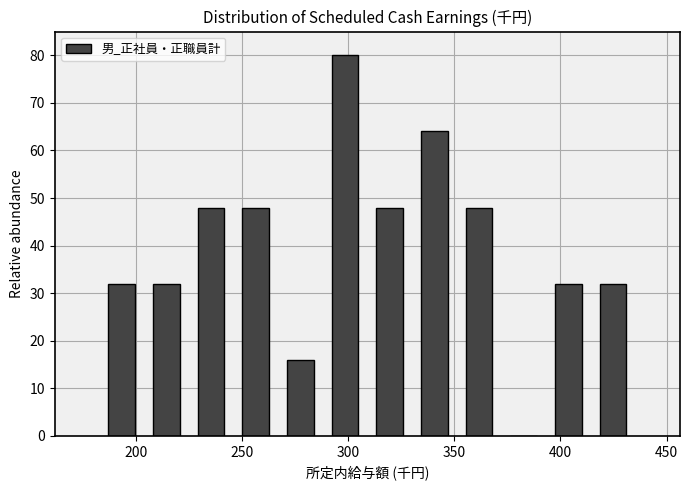

What is the height of the bar covering 225 to 245 on the x-axis? Neither the bar edges nor the heights are printed on the chart, so give them approximately, as read against the axes.

48